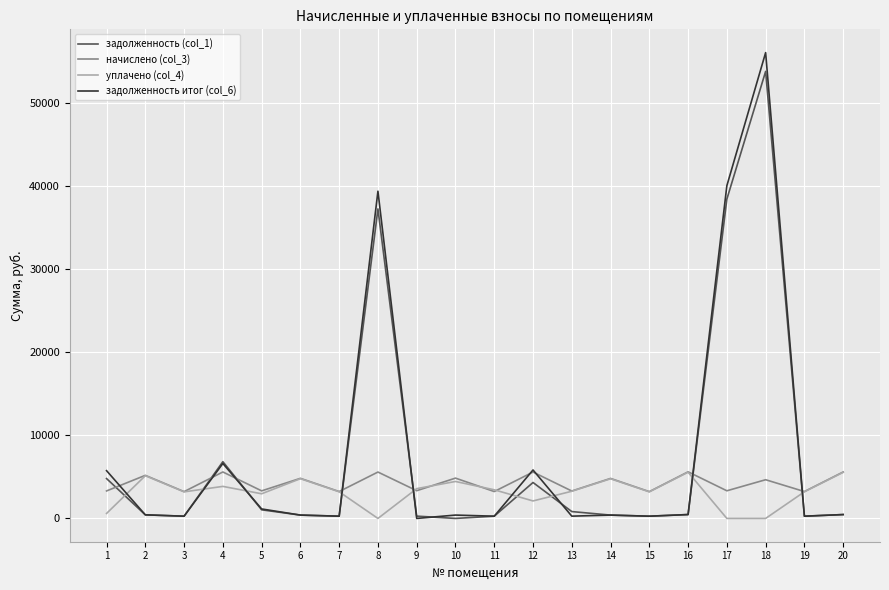

What is the sum of all уплачено (col_4) values?

62944.0